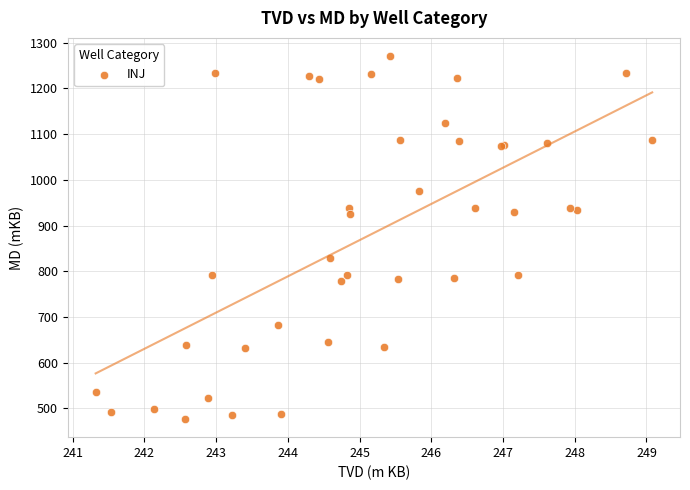

What Y value in the scatter plot is closest to 873?

829.5